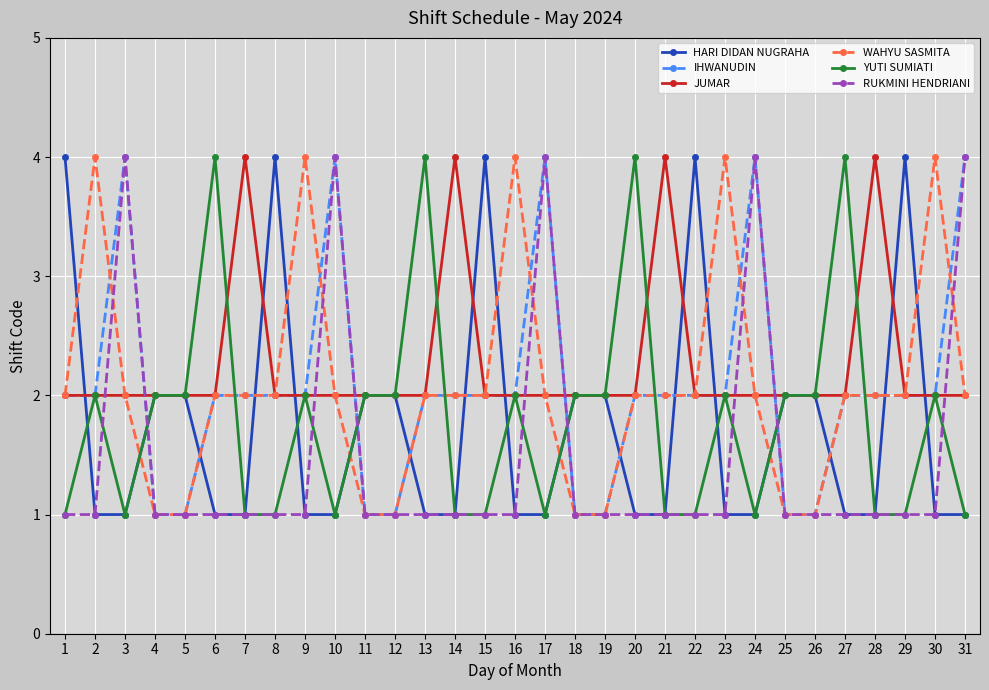

True or false: HARI DIDAN NUGRAHA and RUKMINI HENDRIANI cross at least once.

True